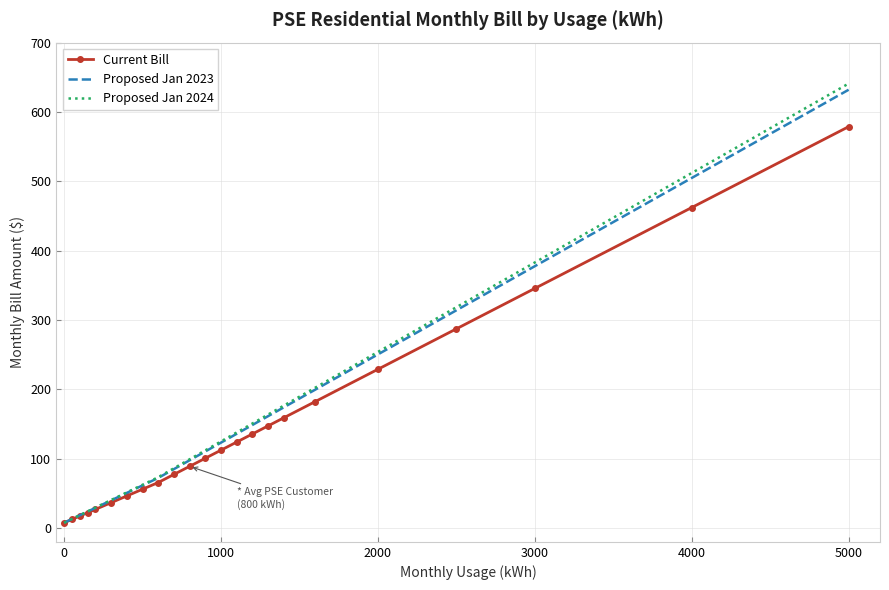

Which series has the largest range (max minus min)?

Proposed Jan 2024